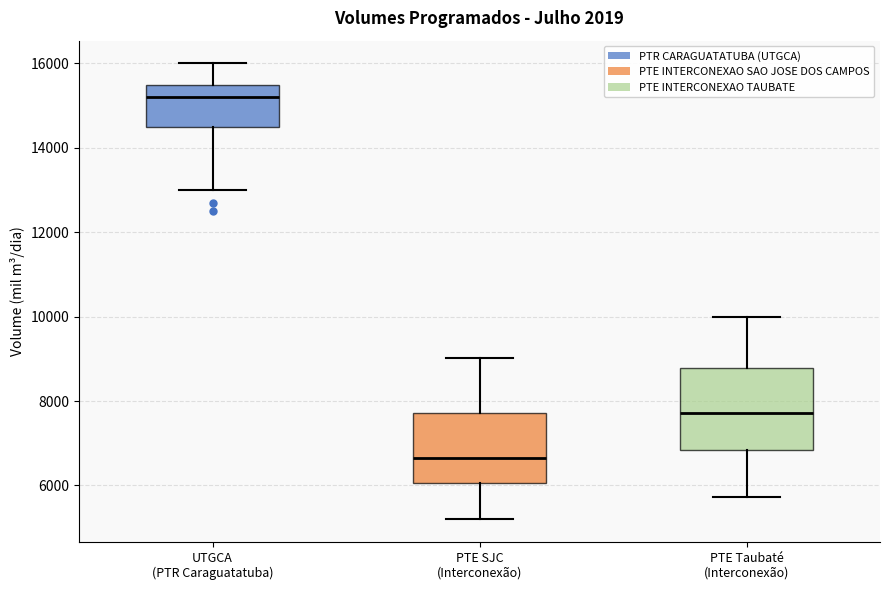

Reading left to right, transcribe this box plot: for each box, give where its median line is, the range the box spans, and where its two whiskers end, as read against the y-axis. The values are not printed on the chart, so give them approximately, as read against the axis.

UTGCA (PTR Caraguatatuba): median 15200, box 14600 to 15600, whiskers 13000 to 16000
PTE SJC (Interconexão): median 6600, box 6000 to 7800, whiskers 5200 to 9000
PTE Taubaté (Interconexão): median 7800, box 6800 to 8800, whiskers 5800 to 10000